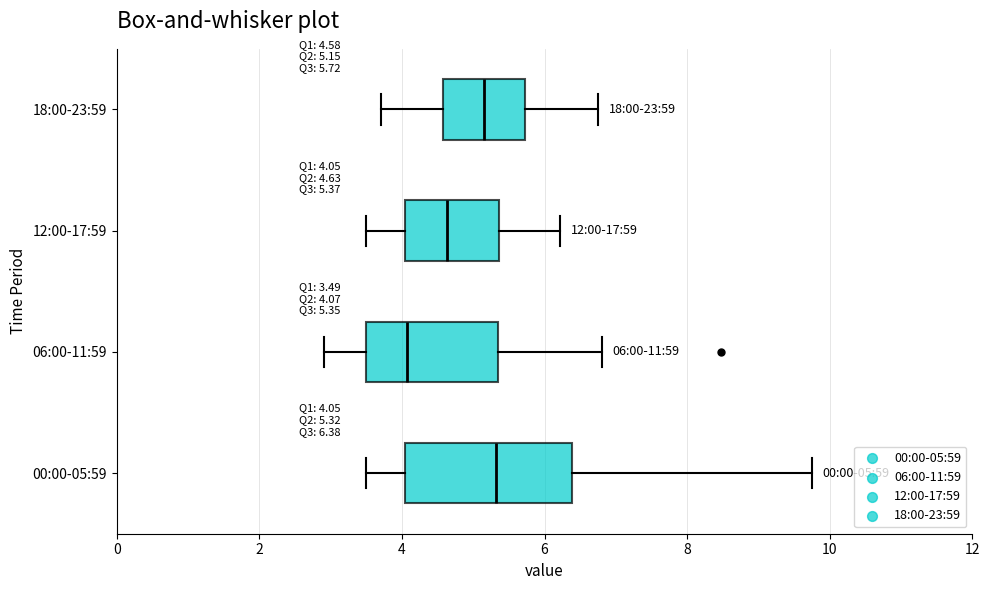

Comparing the boxes themselves (not the whiskers), which one is the widest?

00:00-05:59